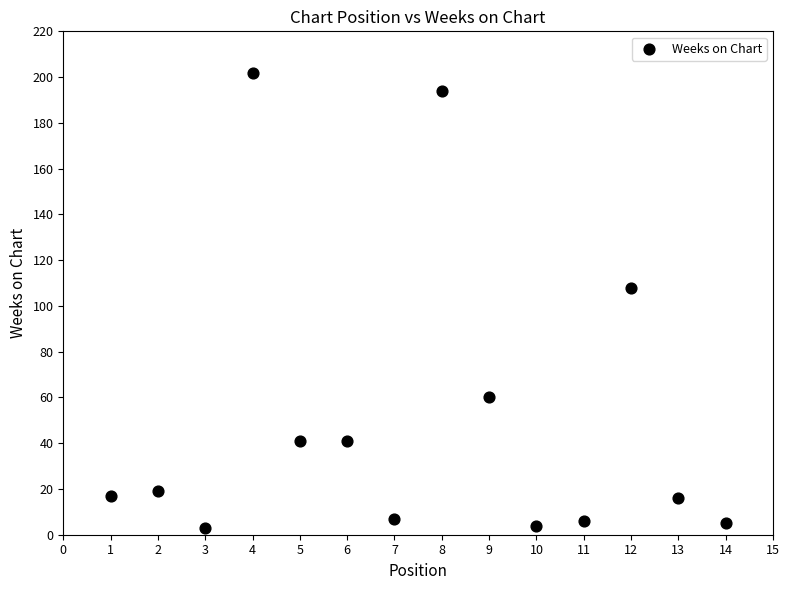

What Y value in the scatter plot is closest to 102?

108